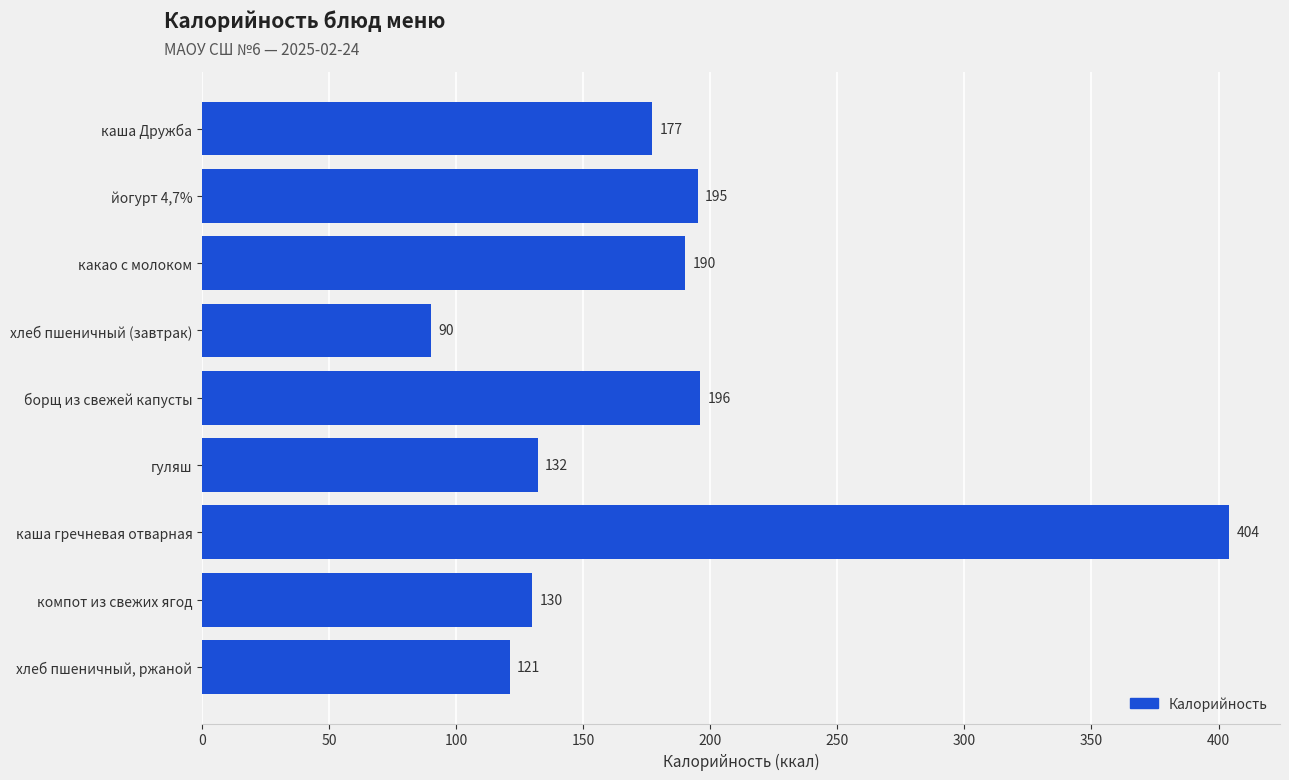

At which label is the value closest to 247?

борщ из свежей капусты